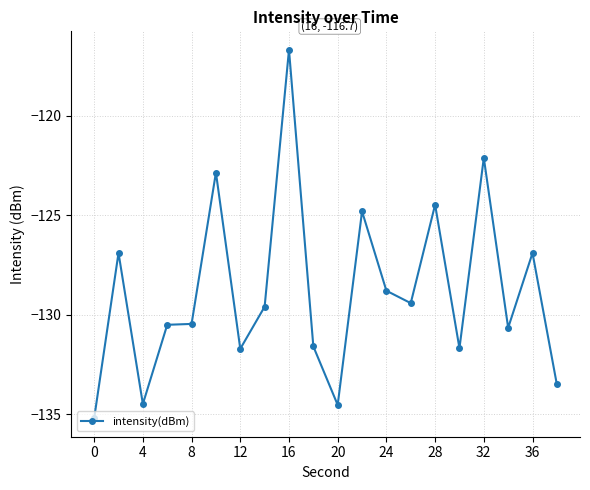

What is the sum of all values?

-2577.0